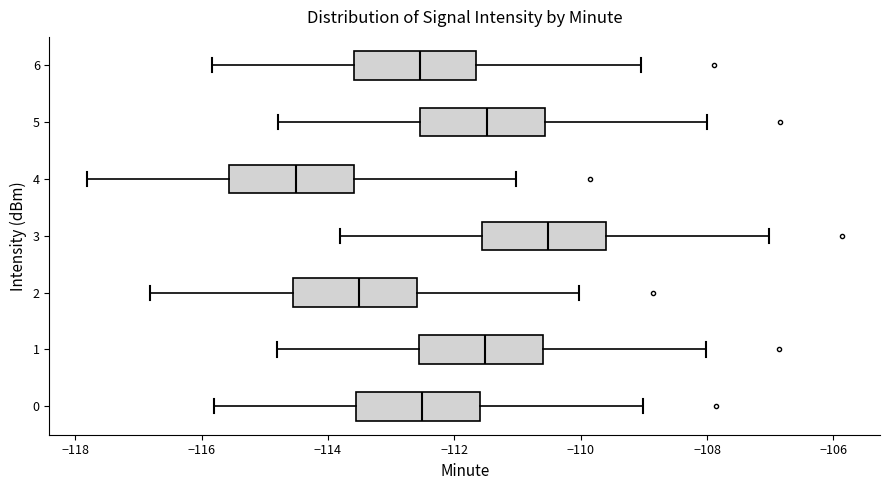

Where does the median line of the box at y = 4 sit on the x-axis? The values are not printed on the chart, so give them approximately, as read against the axis.

-114.6